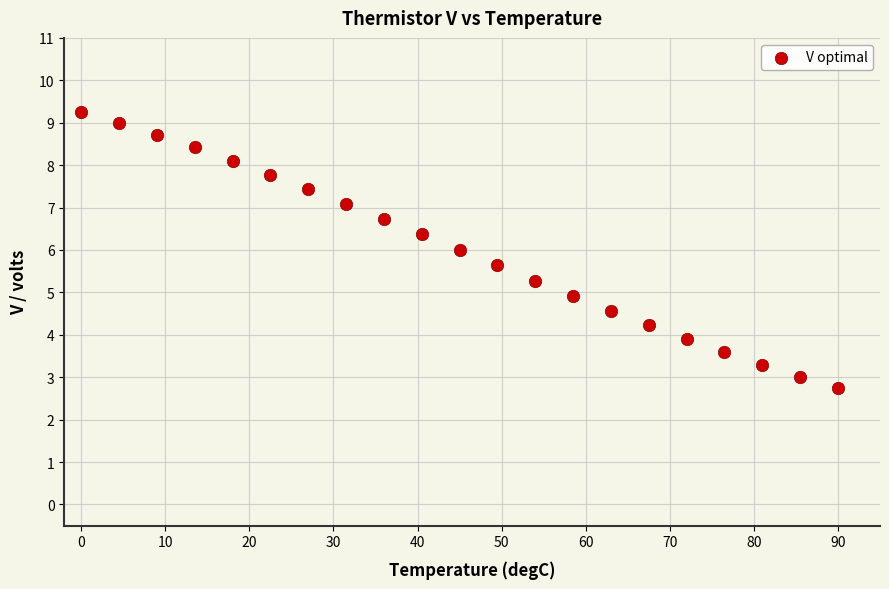

What is the range of Y values (max minus min)?

6.5